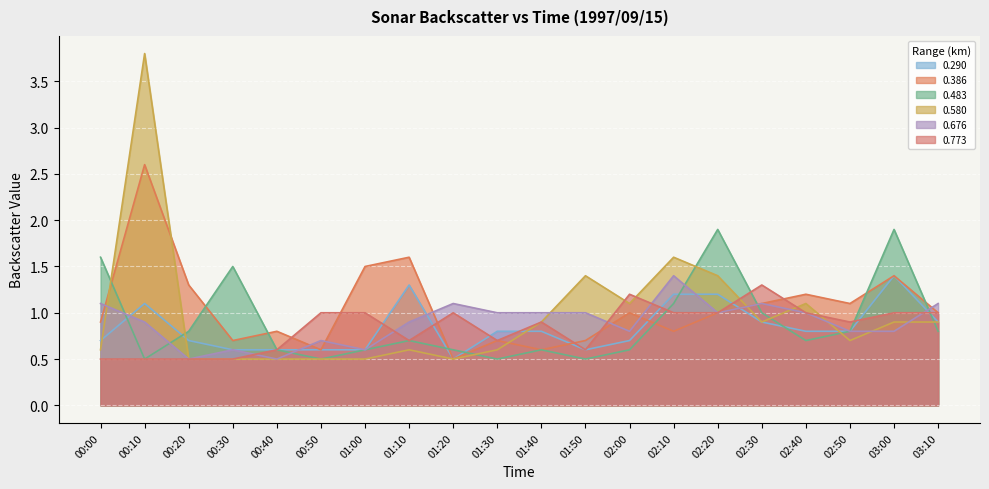

True or false: 0.580 has a value of 0.7 at 02:50.

True